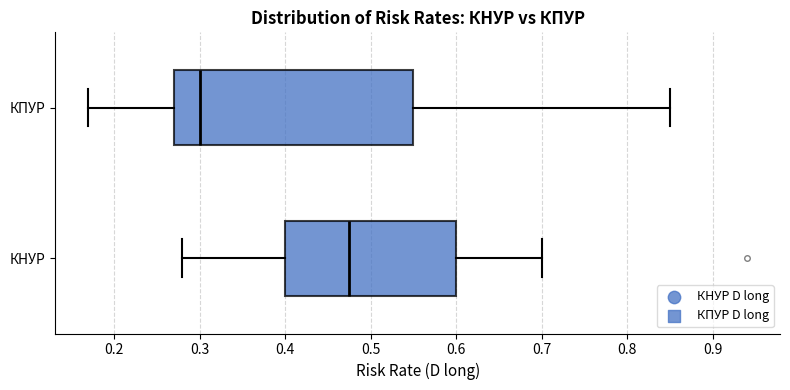

Reading bottom to top, read every box against the x-axis: the position of its median line, the range the box covers, and the ends of its whiskers. The values are not printed on the chart, so give them approximately, as read against the axis.

КНУР: median 0.48, box 0.40 to 0.60, whiskers 0.28 to 0.70
КПУР: median 0.30, box 0.27 to 0.55, whiskers 0.17 to 0.85